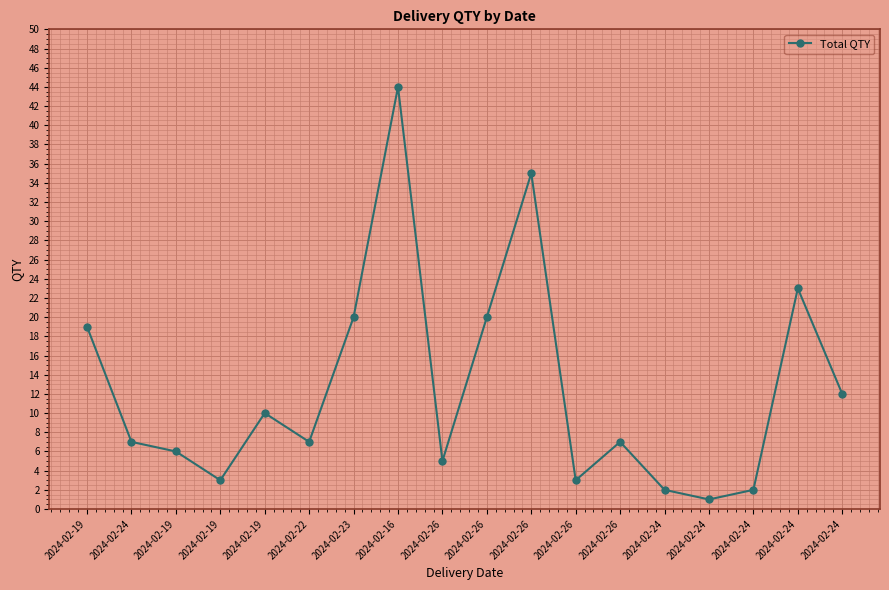

List the labels in order of value, largest first.

2024-02-16, 2024-02-26, 2024-02-24, 2024-02-23, 2024-02-26, 2024-02-19, 2024-02-24, 2024-02-19, 2024-02-24, 2024-02-22, 2024-02-26, 2024-02-19, 2024-02-26, 2024-02-19, 2024-02-26, 2024-02-24, 2024-02-24, 2024-02-24